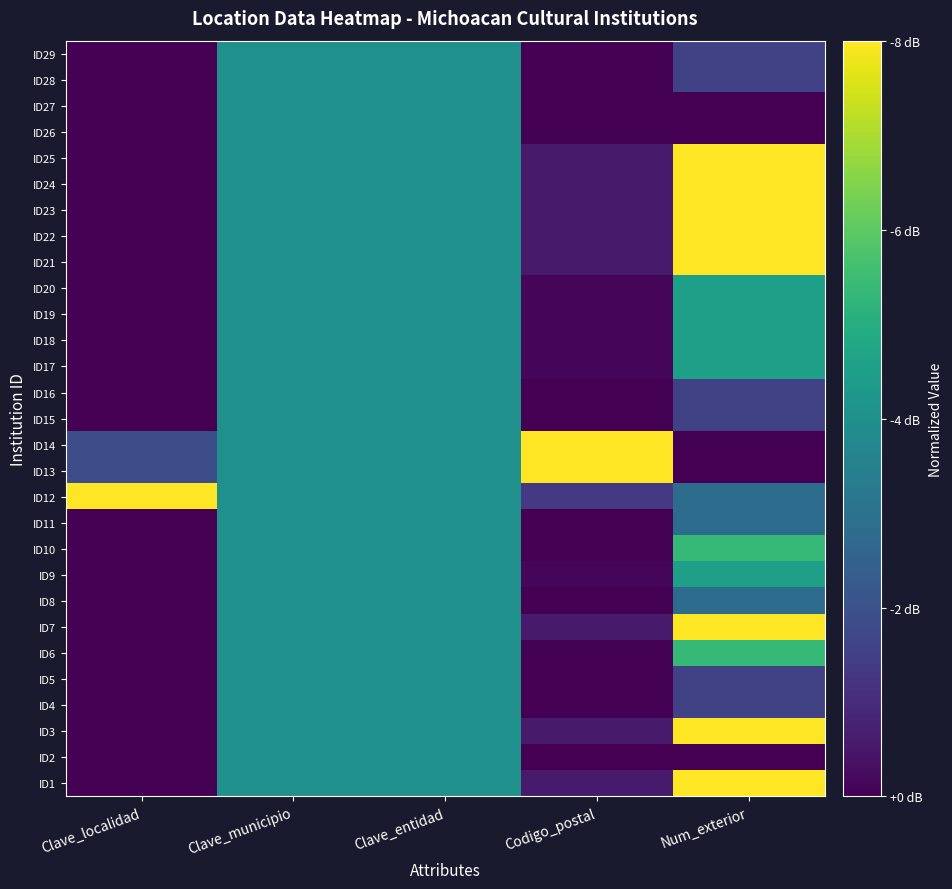

Which category has the lowest value across all series?

Clave_localidad